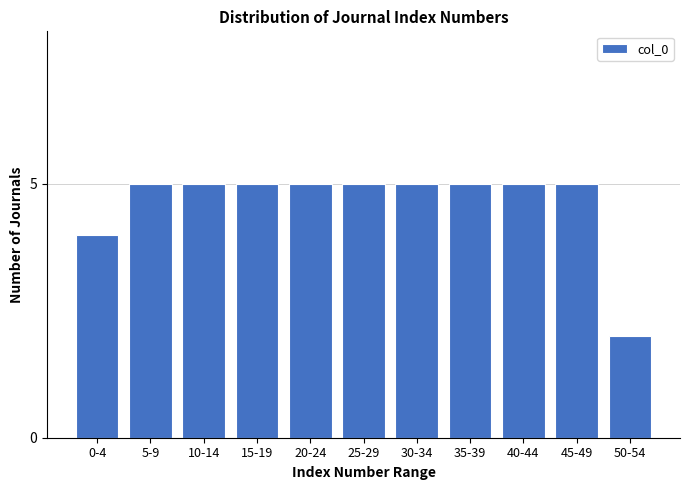

Reading left to right, transcribe all the data shown in this chart.

0-4=4	5-9=5	10-14=5	15-19=5	20-24=5	25-29=5	30-34=5	35-39=5	40-44=5	45-49=5	50-54=2